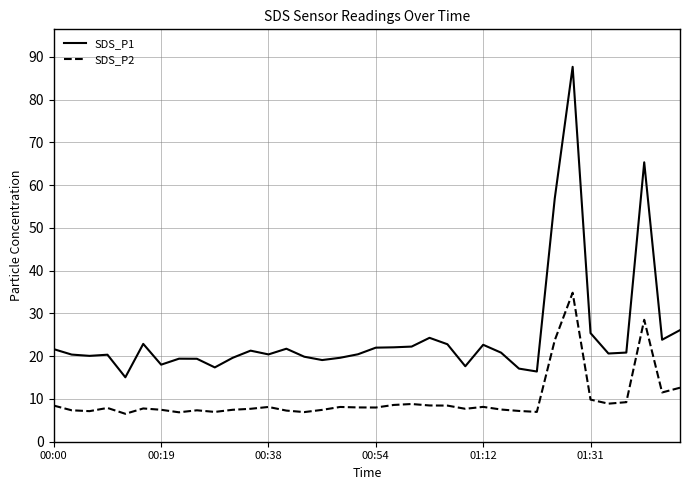

Which series has the largest total across all categories?

SDS_P1